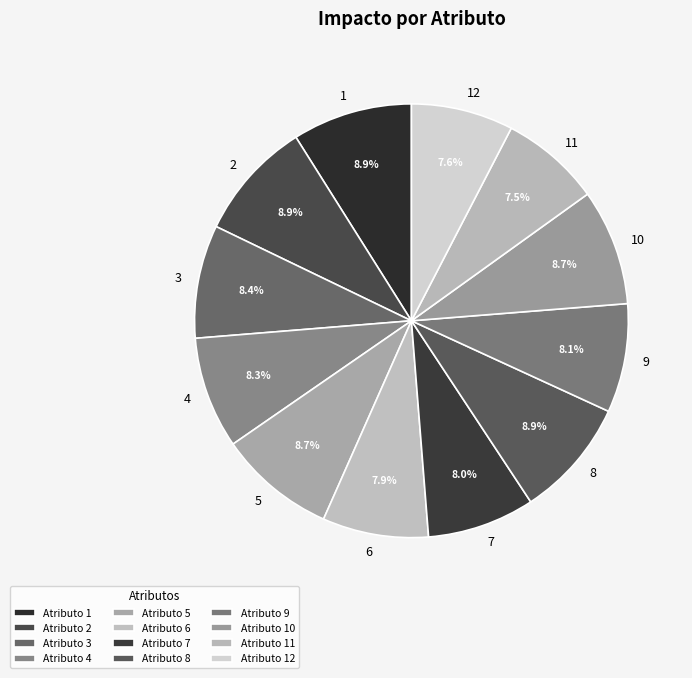

What percentage is the 9 slice, to the nearest percent?

8%